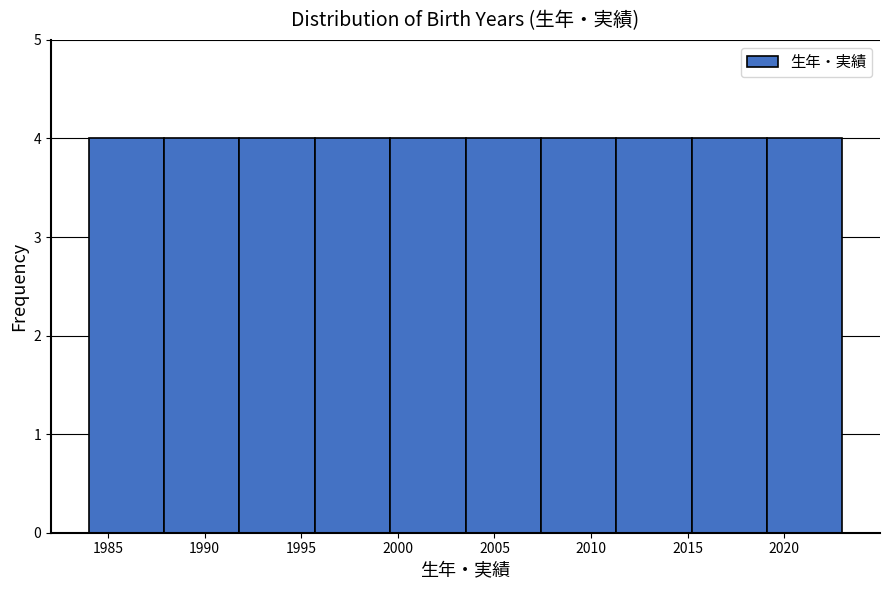

Reading left to right, list every bar in this chart as the range it spans on the x-axis followed by its height. Neither the bar edges nor the heights are printed on the chart, so give them approximately, as read against the axes.

1984.0 to 1987.9: 4
1987.9 to 1991.8: 4
1991.8 to 1995.7: 4
1995.7 to 1999.6: 4
1999.6 to 2003.5: 4
2003.5 to 2007.4: 4
2007.4 to 2011.3: 4
2011.3 to 2015.2: 4
2015.2 to 2019.1: 4
2019.1 to 2023.0: 4